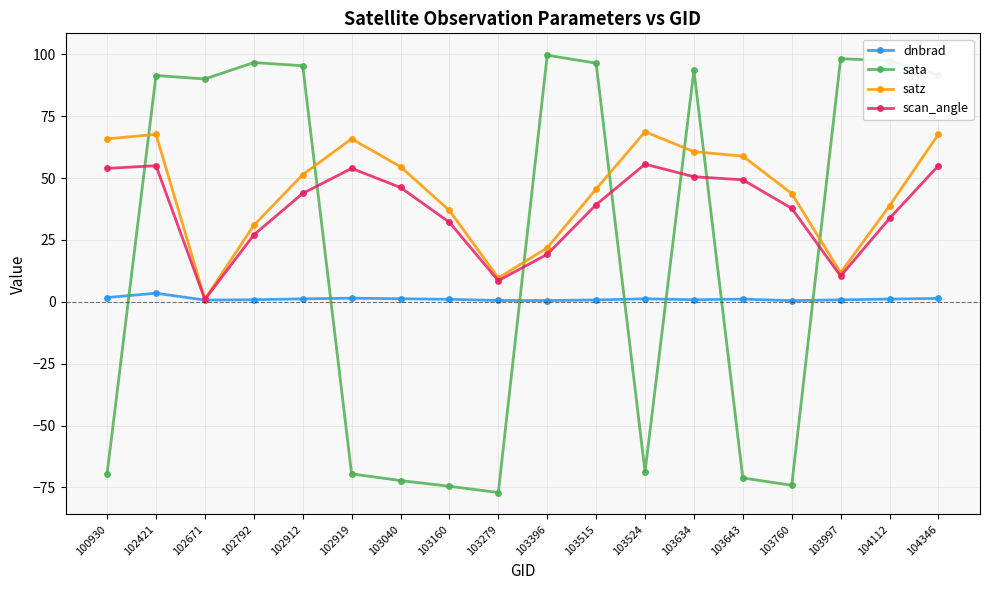

How many data points does each series have?

18